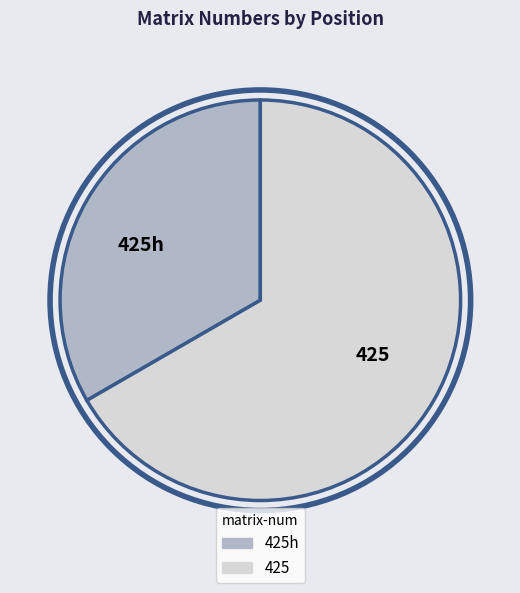

Which slice is the smallest?

425h